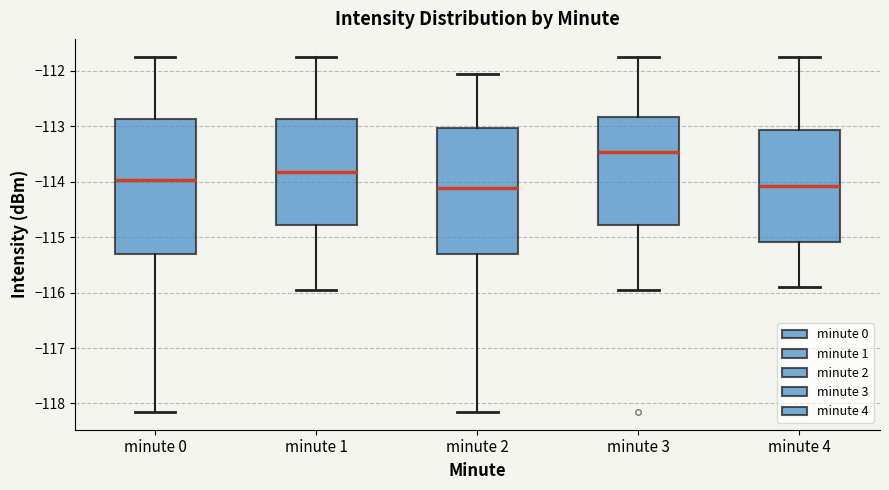

Comparing the boxes themselves (not the whiskers), which one is the tallest?

minute 0